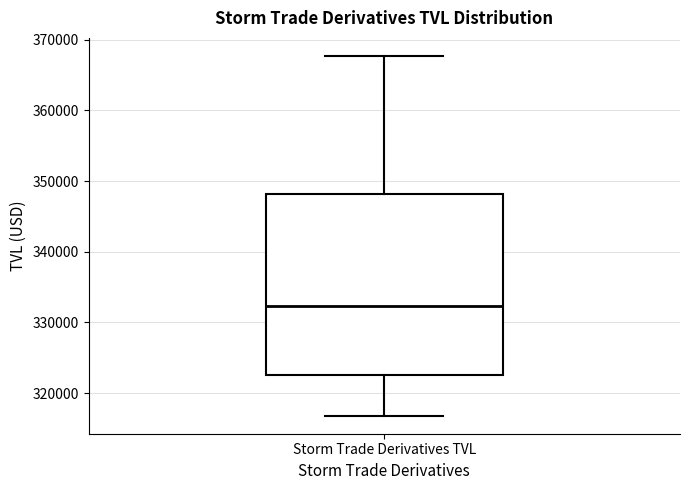

Read this box plot against the y-axis: the position of the median line, the range covered by the box, and the ends of both whiskers. The values are not printed on the chart, so give them approximately, as read against the axis.

median 332000, box 323000 to 348000, whiskers 317000 to 368000